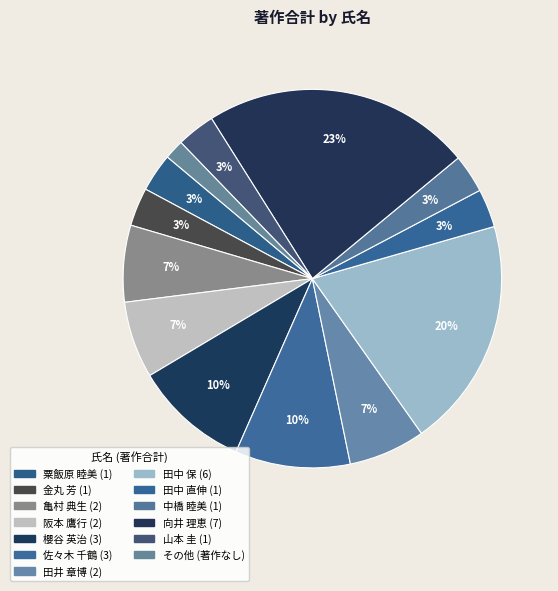

Which category has the biggest portion of the pie?

向井 理恵